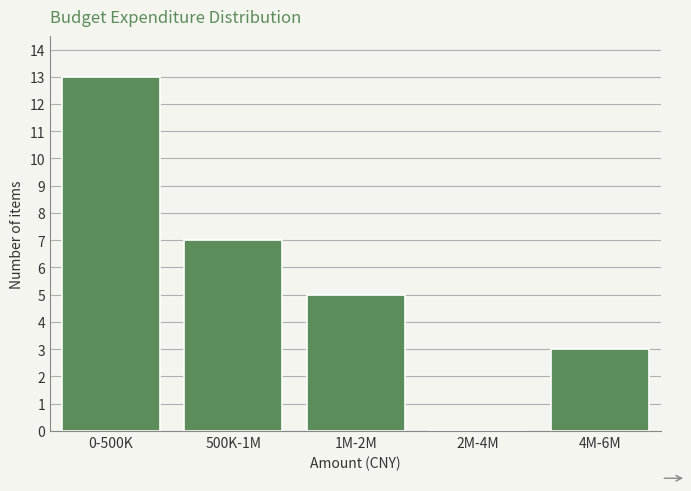

Reading left to right, extract all data points from this chart.

0-500K=13	500K-1M=7	1M-2M=5	2M-4M=0	4M-6M=3